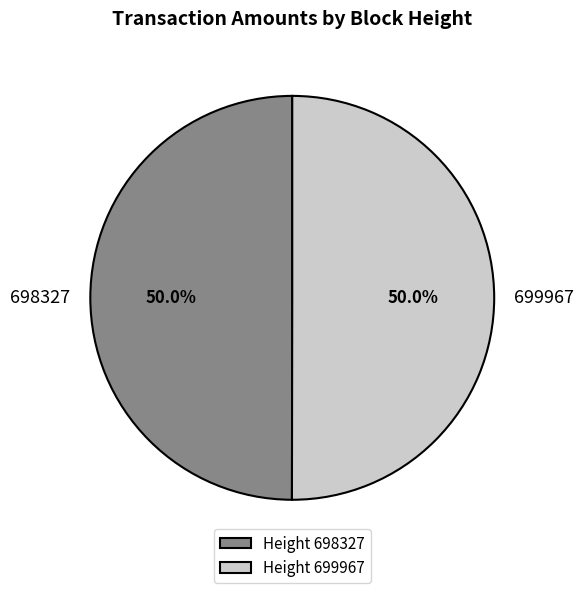

Count the number of slices in the pie.

2